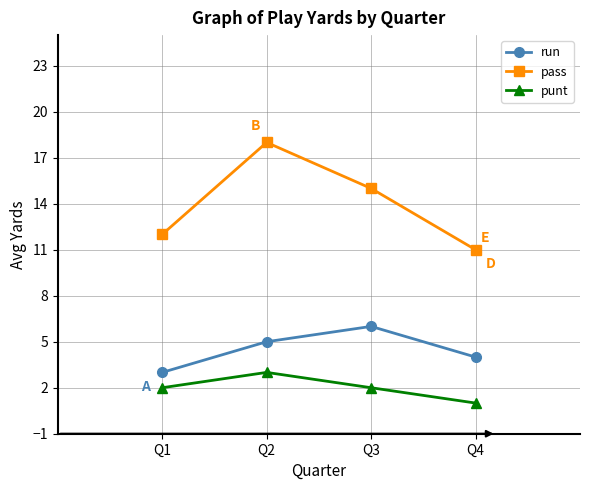

How many lines are shown in the chart?

3